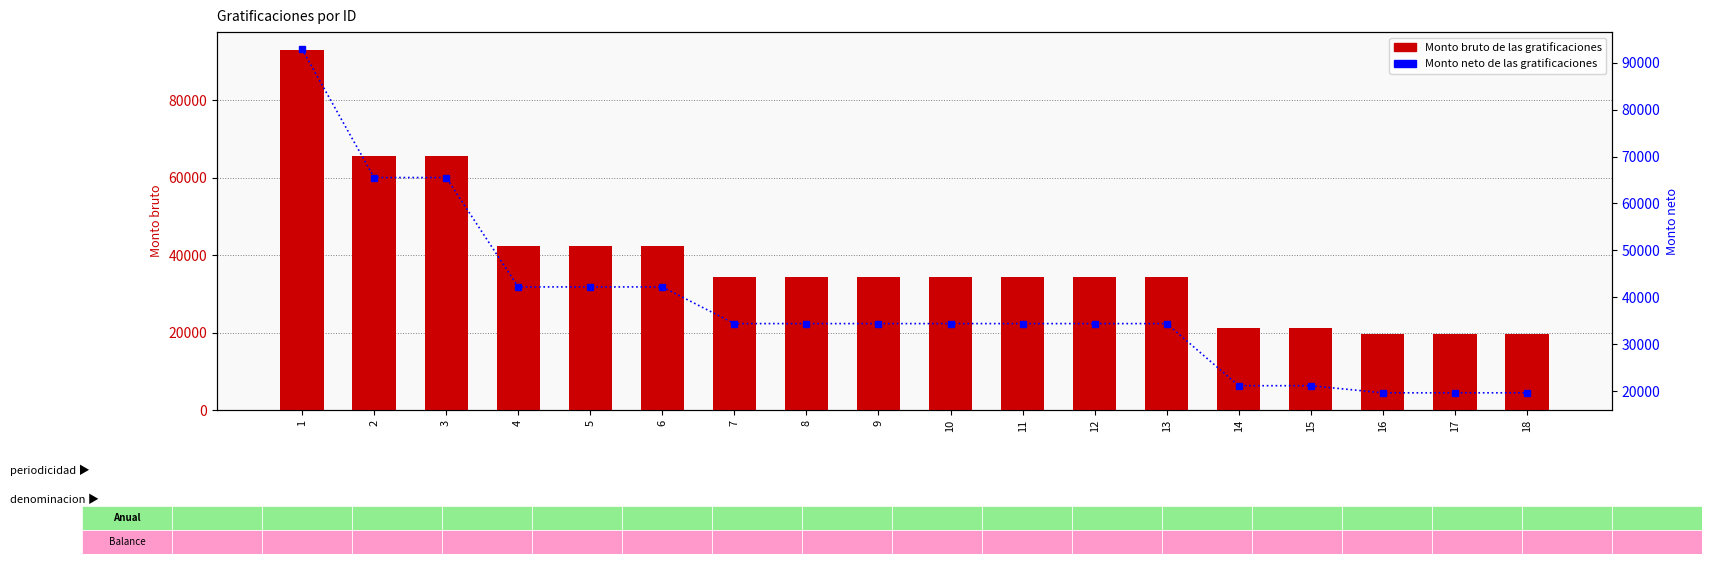

Which category has the lowest value across all series?

16